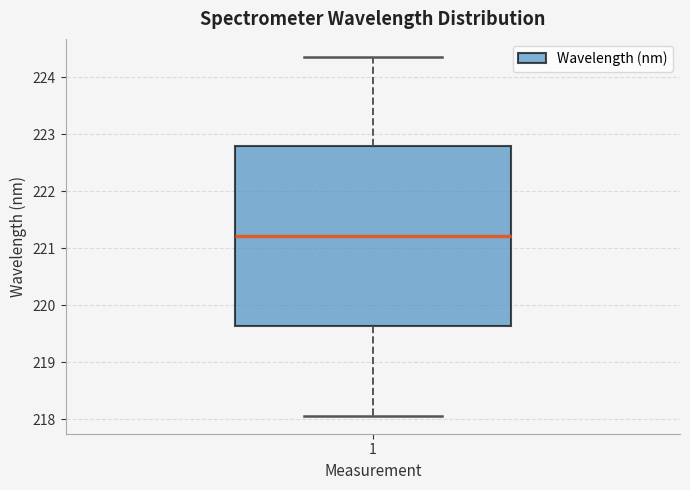

Where is the upper edge of the box at x = 1 on the y-axis? The values are not printed on the chart, so give them approximately, as read against the axis.

222.8